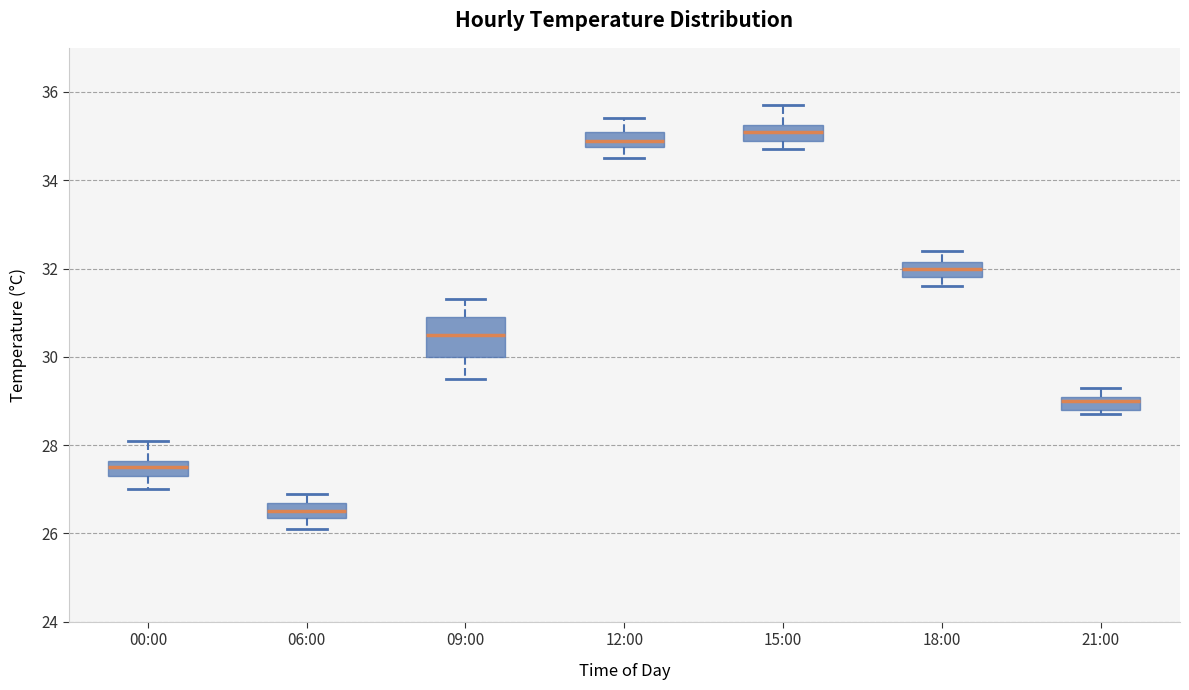

Comparing the boxes themselves (not the whiskers), which one is the tallest?

09:00